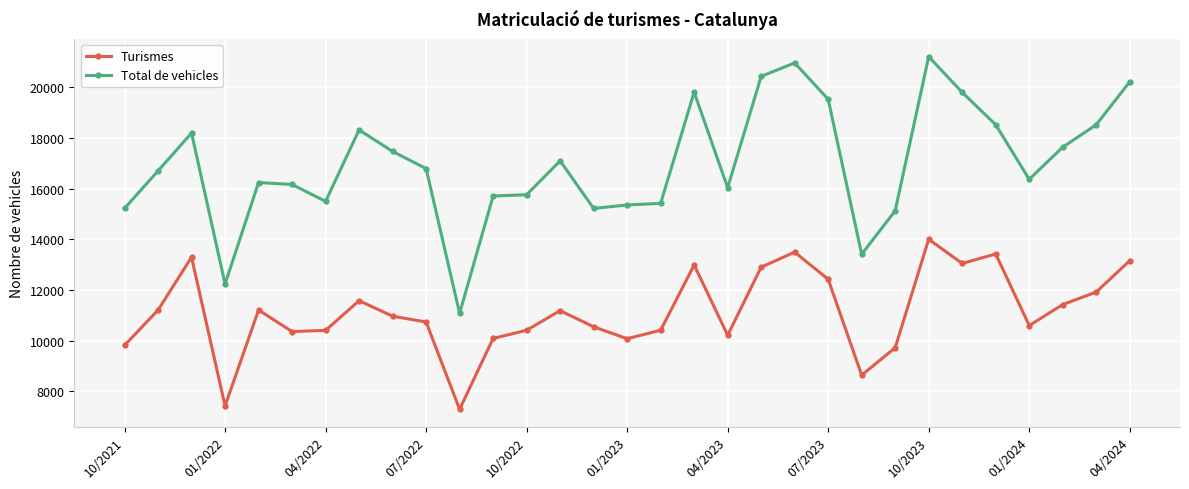

True or false: Total de vehicles and Turismes intersect in this chart.

False